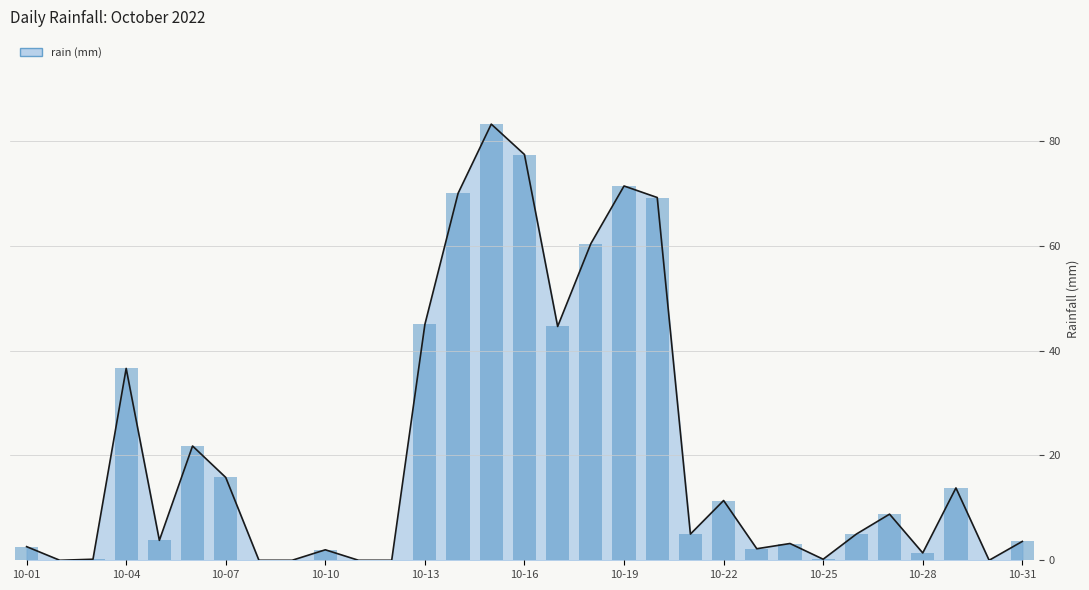

At which category does the chart reach its minimum across all series?

2022-10-02